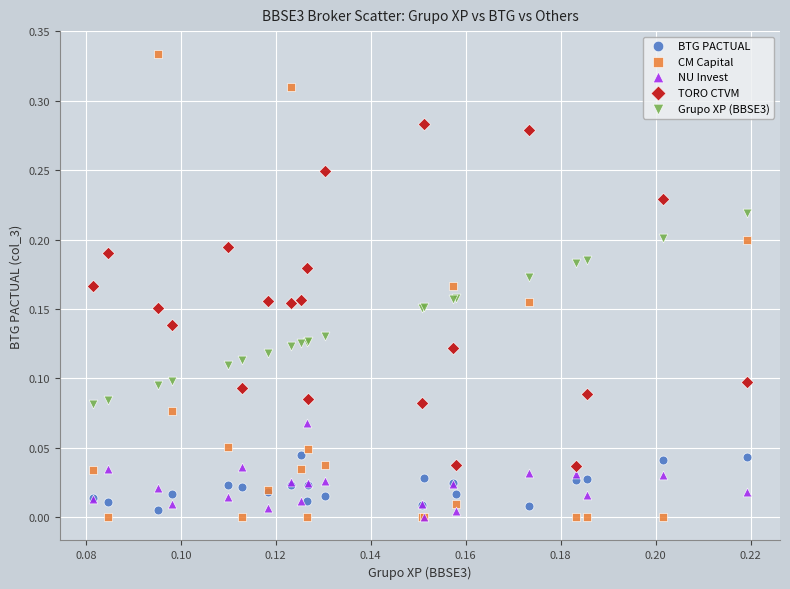

Which series contains the highest Y value?

CM Capital